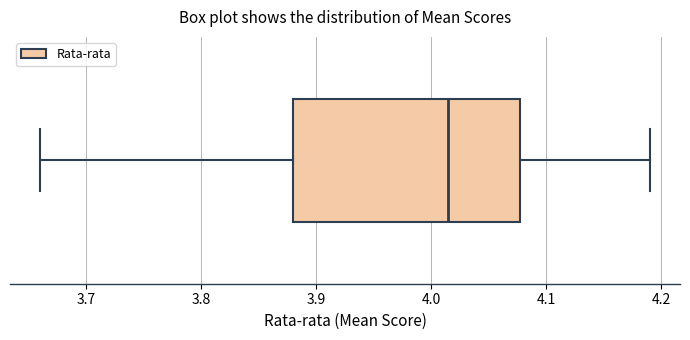

Where does the median line of the box sit on the x-axis? The values are not printed on the chart, so give them approximately, as read against the axis.

4.02